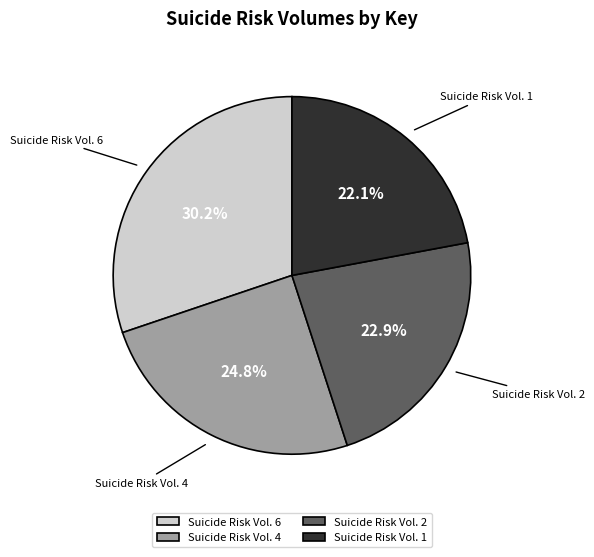

Rank the categories by value from highest to lowest.

Suicide Risk Vol. 6, Suicide Risk Vol. 4, Suicide Risk Vol. 2, Suicide Risk Vol. 1